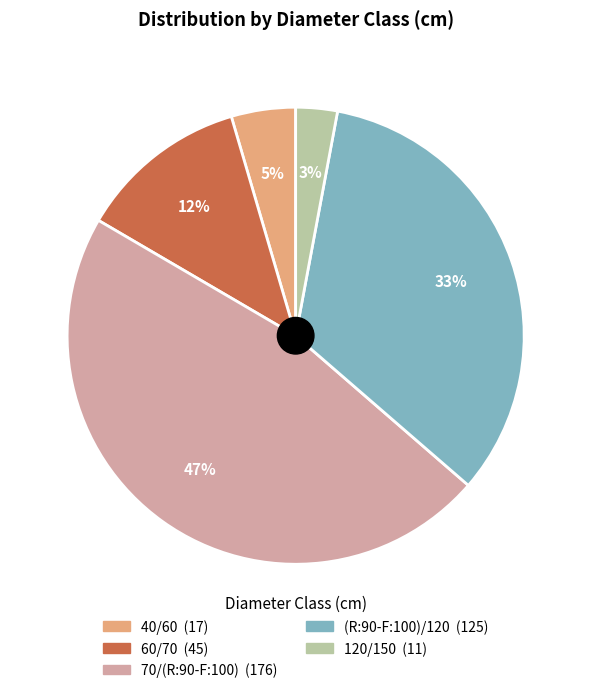

How many segments does this pie chart have?

5